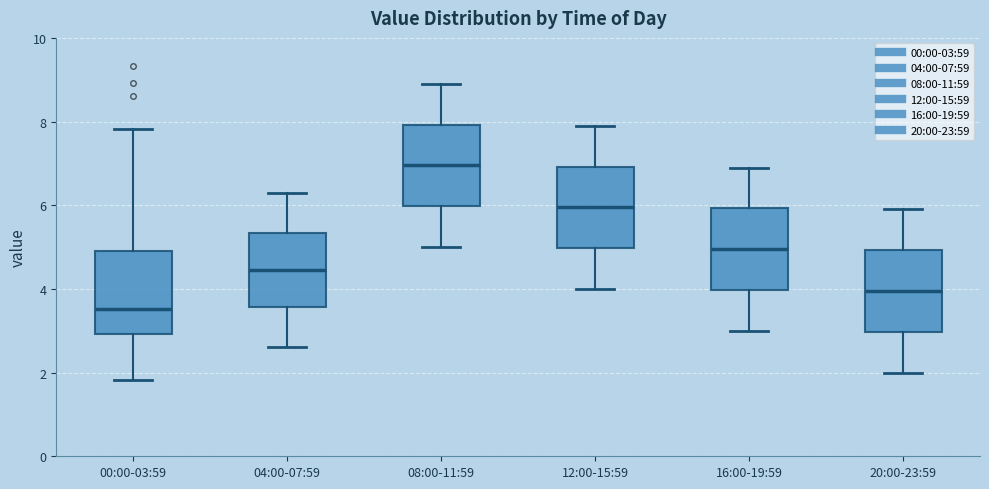

Reading left to right, transcribe this box plot: for each box, give where its median line is, the range the box spans, and where its two whiskers end, as read against the y-axis. The values are not printed on the chart, so give them approximately, as read against the axis.

00:00-03:59: median 3.6, box 3.0 to 4.8, whiskers 1.8 to 7.8
04:00-07:59: median 4.4, box 3.6 to 5.4, whiskers 2.6 to 6.4
08:00-11:59: median 7.0, box 6.0 to 8.0, whiskers 5.0 to 9.0
12:00-15:59: median 6.0, box 5.0 to 7.0, whiskers 4.0 to 8.0
16:00-19:59: median 5.0, box 4.0 to 6.0, whiskers 3.0 to 7.0
20:00-23:59: median 4.0, box 3.0 to 5.0, whiskers 2.0 to 6.0